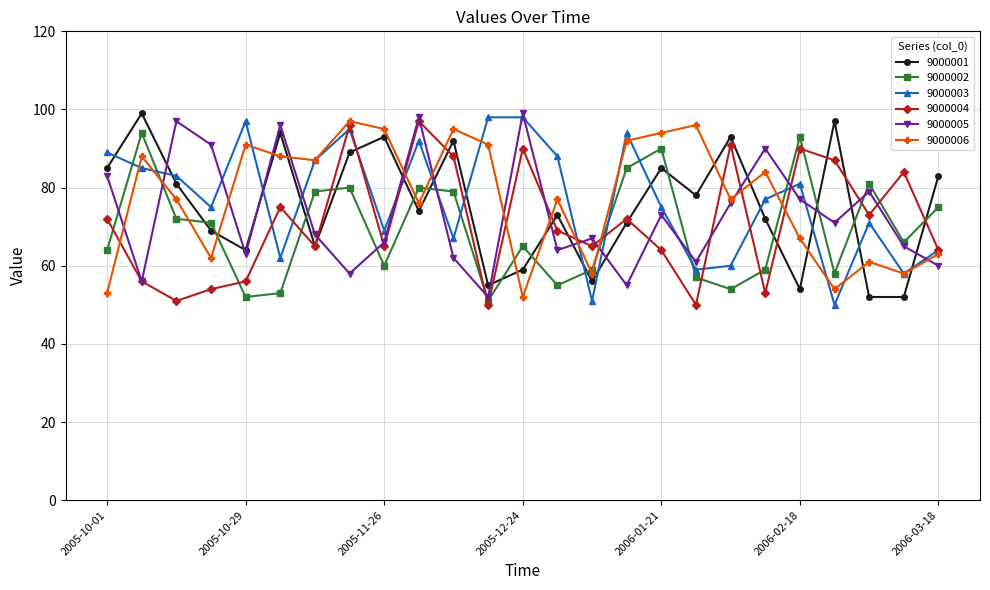

What is the highest value of the 9000006 series?

97